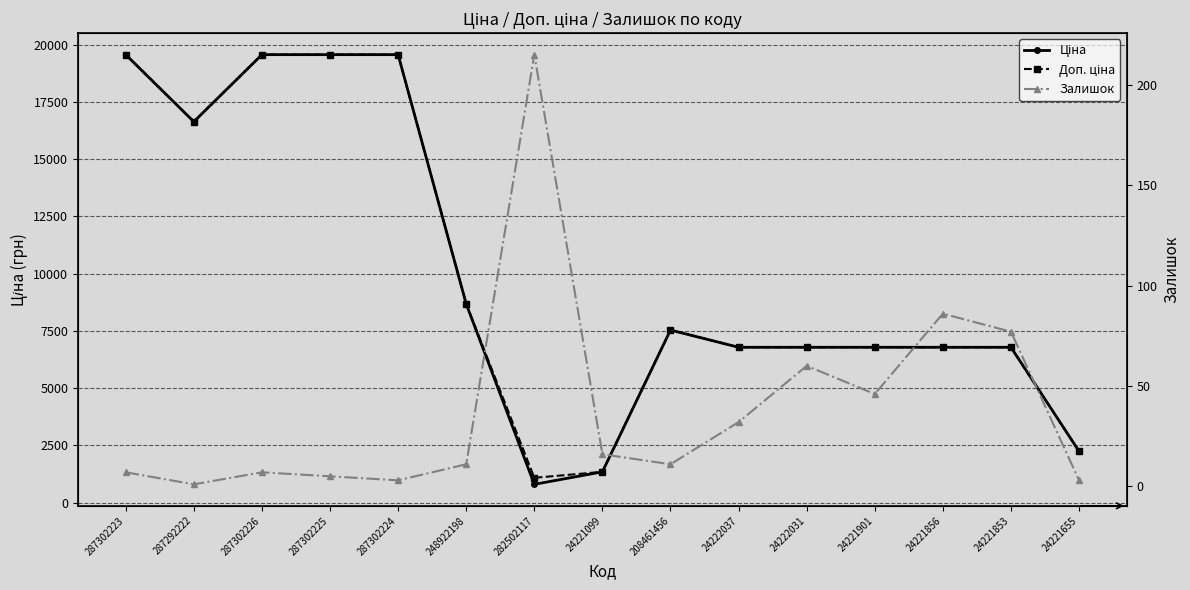

At which category does Ціна reach its first local peak?

208461456